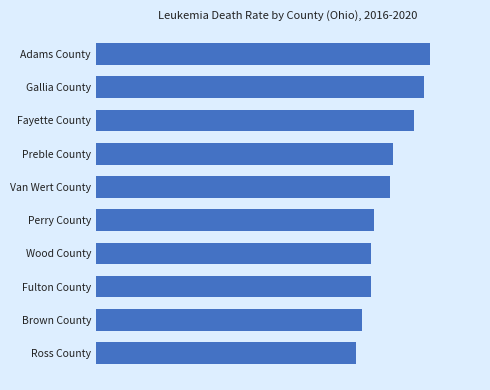

What is the difference between the maximum and minimum values?

2.4